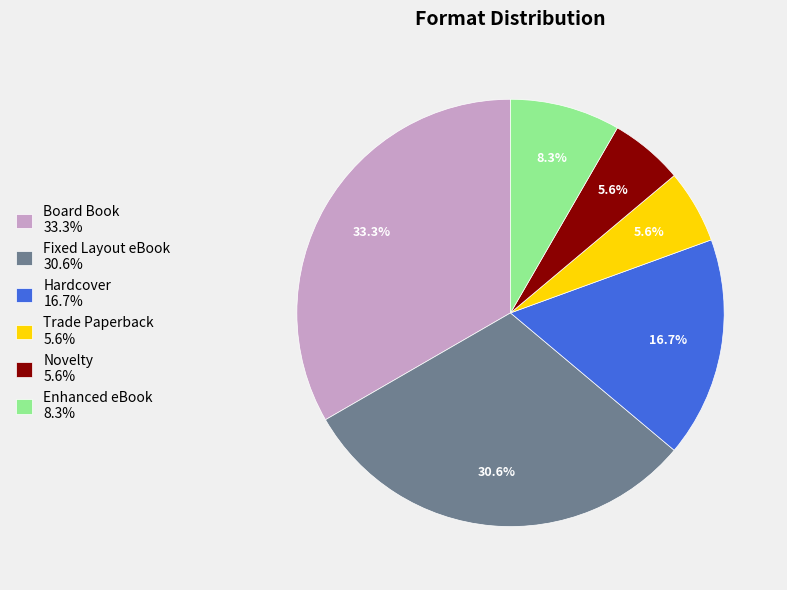

Which has a higher value, Novelty 5.6% or Fixed Layout eBook 30.6%?

Fixed Layout eBook 30.6%